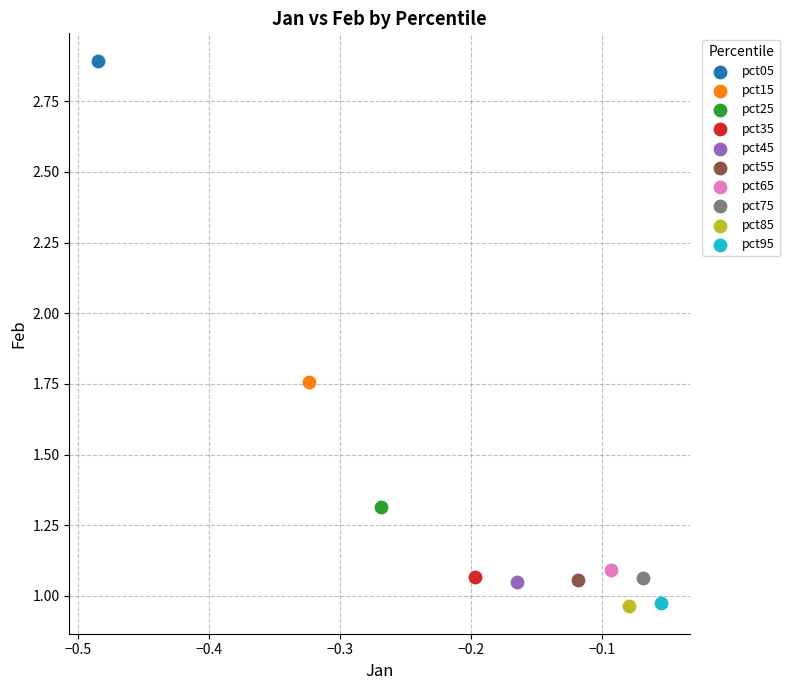

Which series contains the highest Y value?

pct05